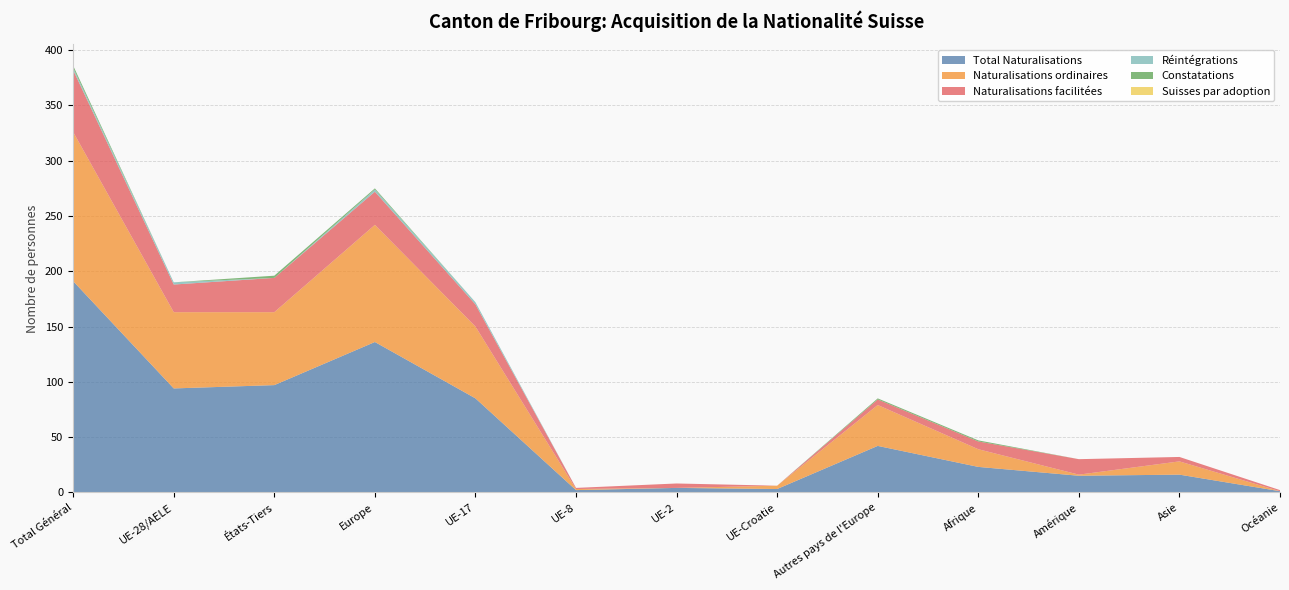

Reading right to left, extract all data points from this chart.

Total Naturalisations: 1	16	15	23	42	3	4	2	85	136	97	94	191
Naturalisations ordinaires: 0	12	1	16	37	3	0	1	65	106	66	69	135
Naturalisations facilitées: 1	4	14	7	5	0	4	1	20	30	31	25	56
Réintégrations: 0	0	0	0	0	0	0	0	2	2	0	2	2
Constatations: 0	0	0	1	1	0	0	0	0	1	2	0	2
Suisses par adoption: 0	0	0	0	0	0	0	0	0	0	0	0	0